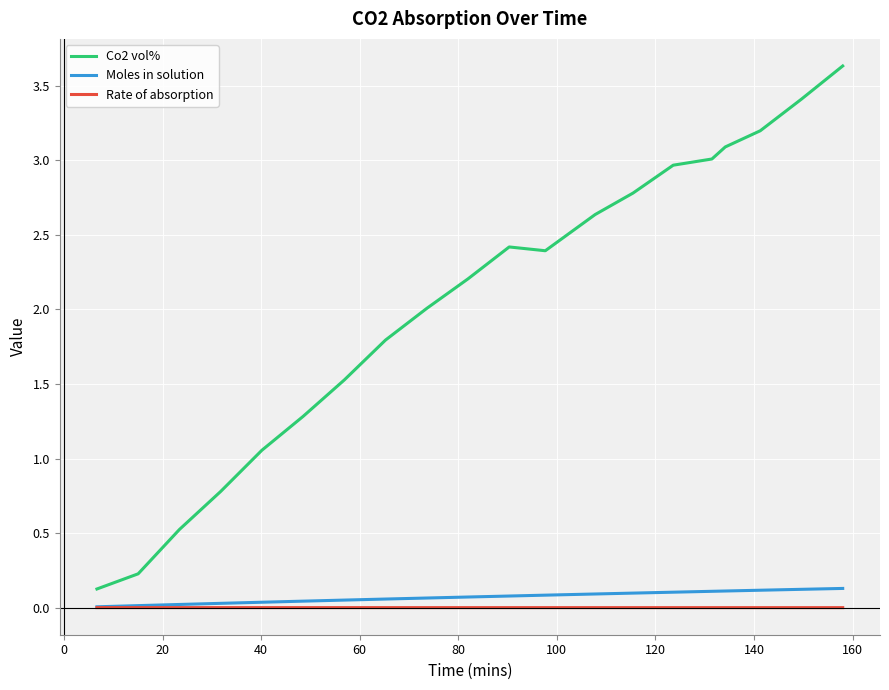

Which series has the widest spread of values?

Co2 vol%